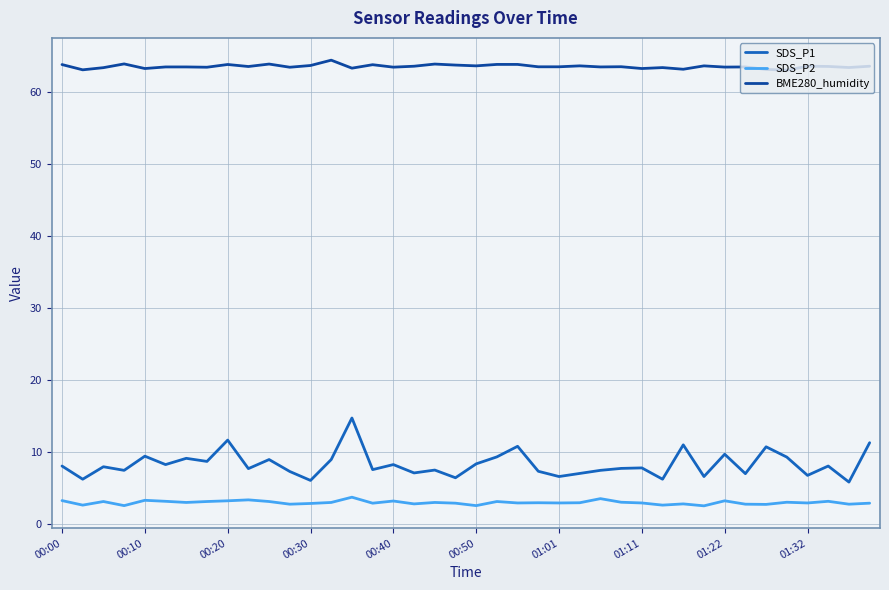

Which series has the largest total across all categories?

BME280_humidity